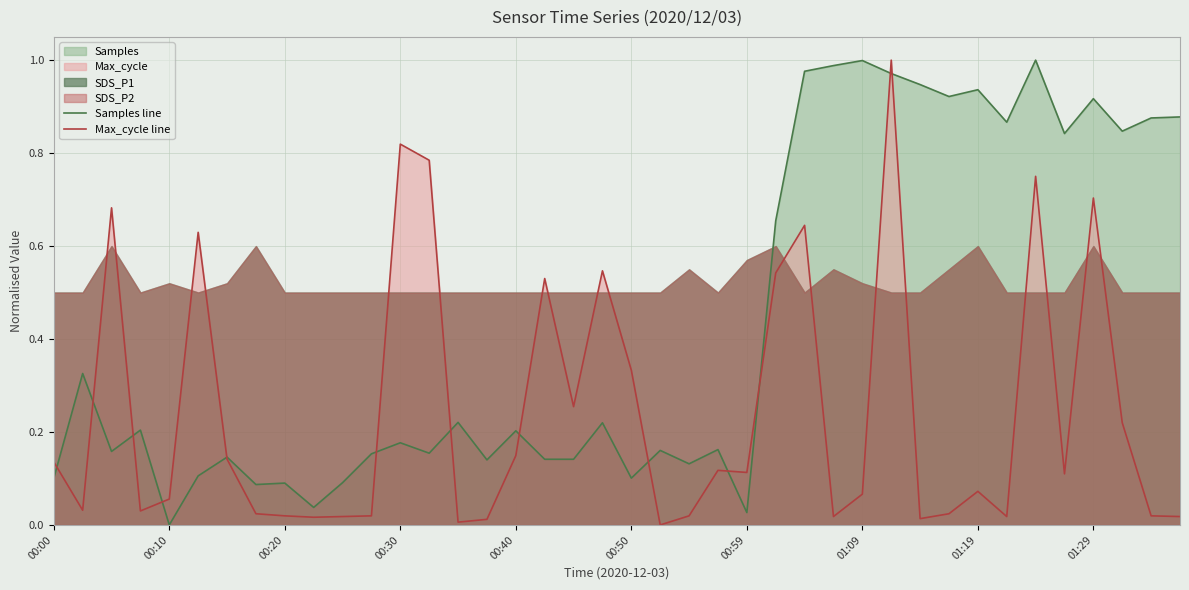

Does the chart display data point markers on the line(s)?

No